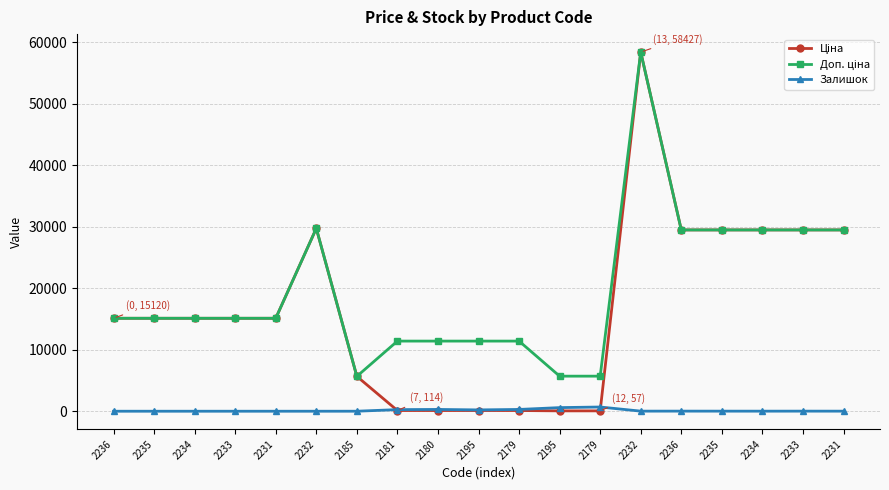

What is the total value across all series at 2179?

11814.1